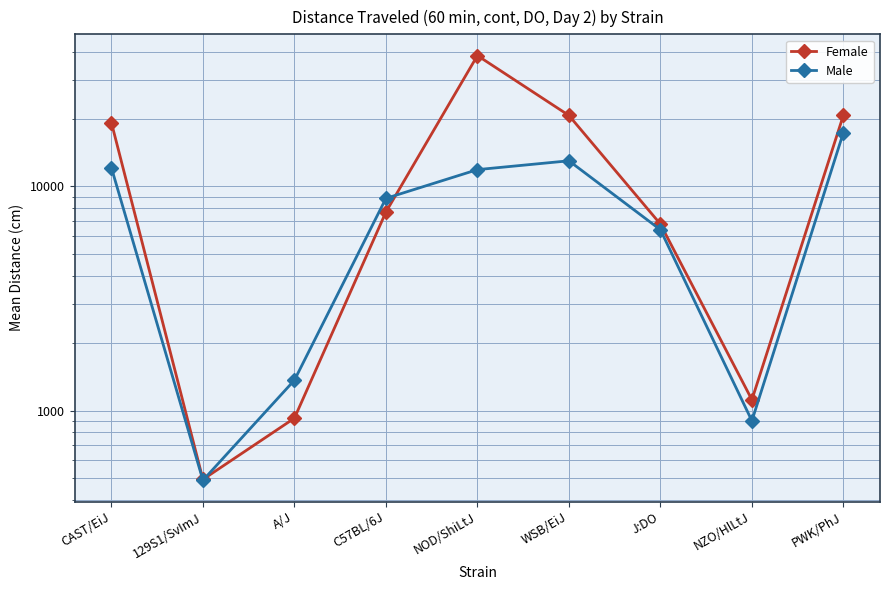

Which series ends up on top after the final intersection of Male and Female?

Female